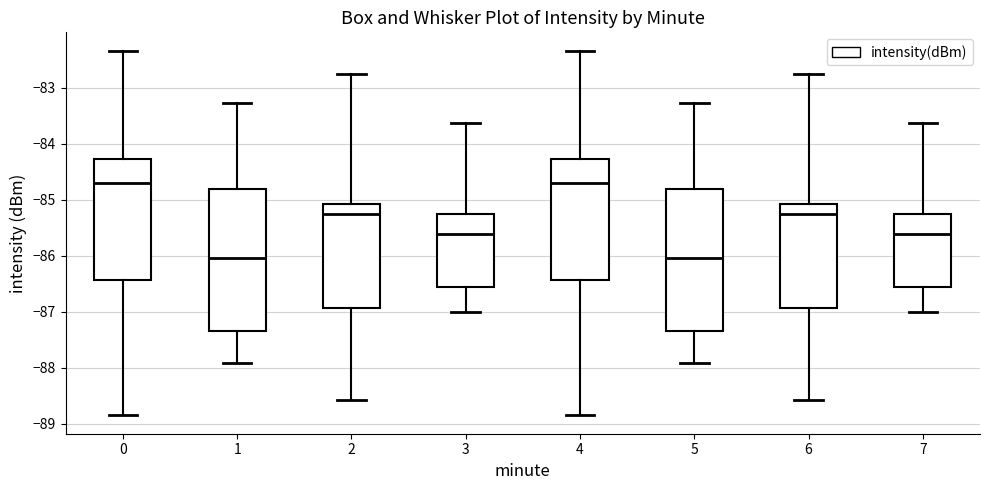

Reading left to right, read every box against the y-axis: the position of its median line, the range the box covers, and the ends of its whiskers. The values are not printed on the chart, so give them approximately, as read against the axis.

0: median -84.7, box -86.4 to -84.3, whiskers -88.8 to -82.3
1: median -86.0, box -87.3 to -84.8, whiskers -87.9 to -83.3
2: median -85.2, box -86.9 to -85.1, whiskers -88.6 to -82.8
3: median -85.6, box -86.6 to -85.2, whiskers -87.0 to -83.6
4: median -84.7, box -86.4 to -84.3, whiskers -88.8 to -82.3
5: median -86.0, box -87.3 to -84.8, whiskers -87.9 to -83.3
6: median -85.2, box -86.9 to -85.1, whiskers -88.6 to -82.8
7: median -85.6, box -86.6 to -85.2, whiskers -87.0 to -83.6